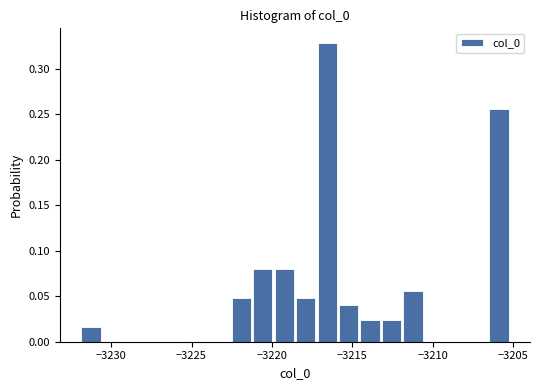

Around what value on the x-axis is the tallest bar? Give the approximate position of its centre, as read against the axis.

-3216.5